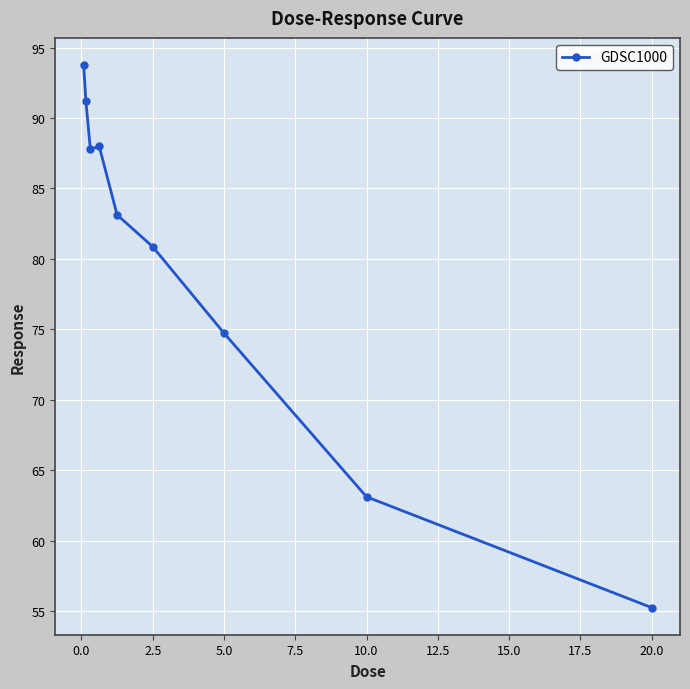

What is the minimum value shown in the chart?

55.2